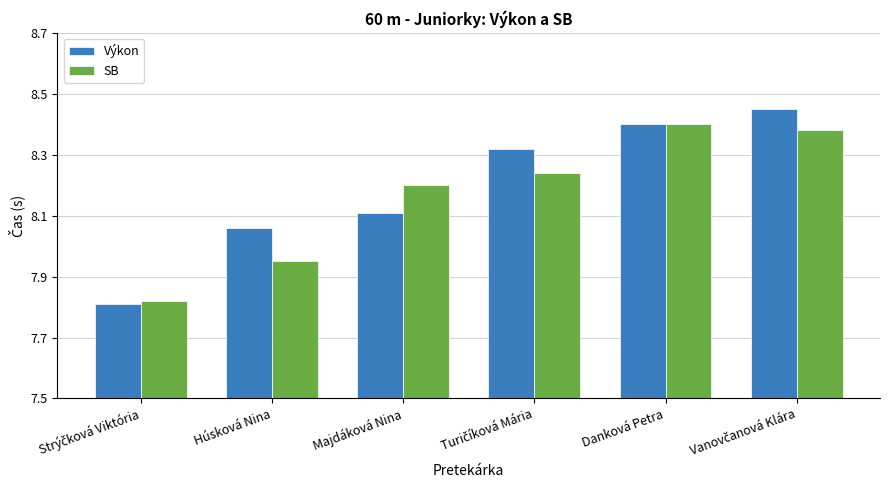

True or false: SB has a value of 3.6 at Húsková Nina.

False